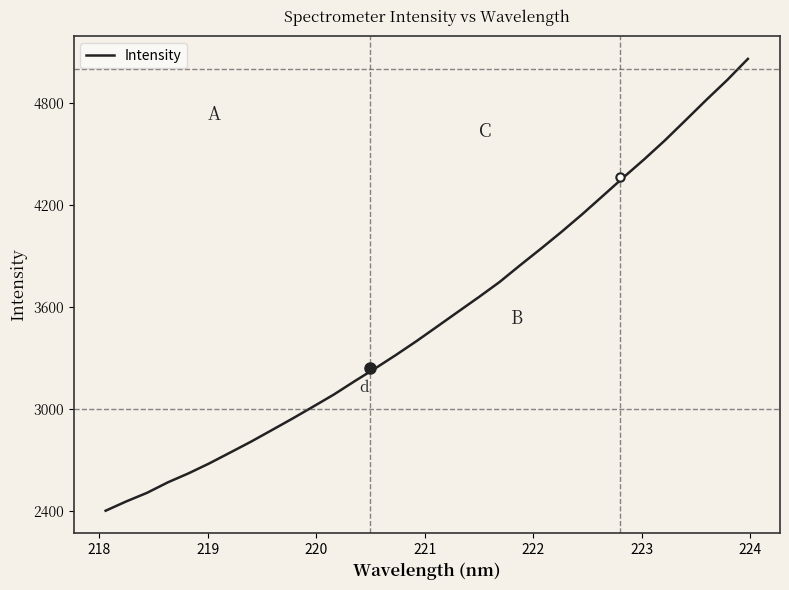

What is the value of the 3rd point from the left?

2506.0